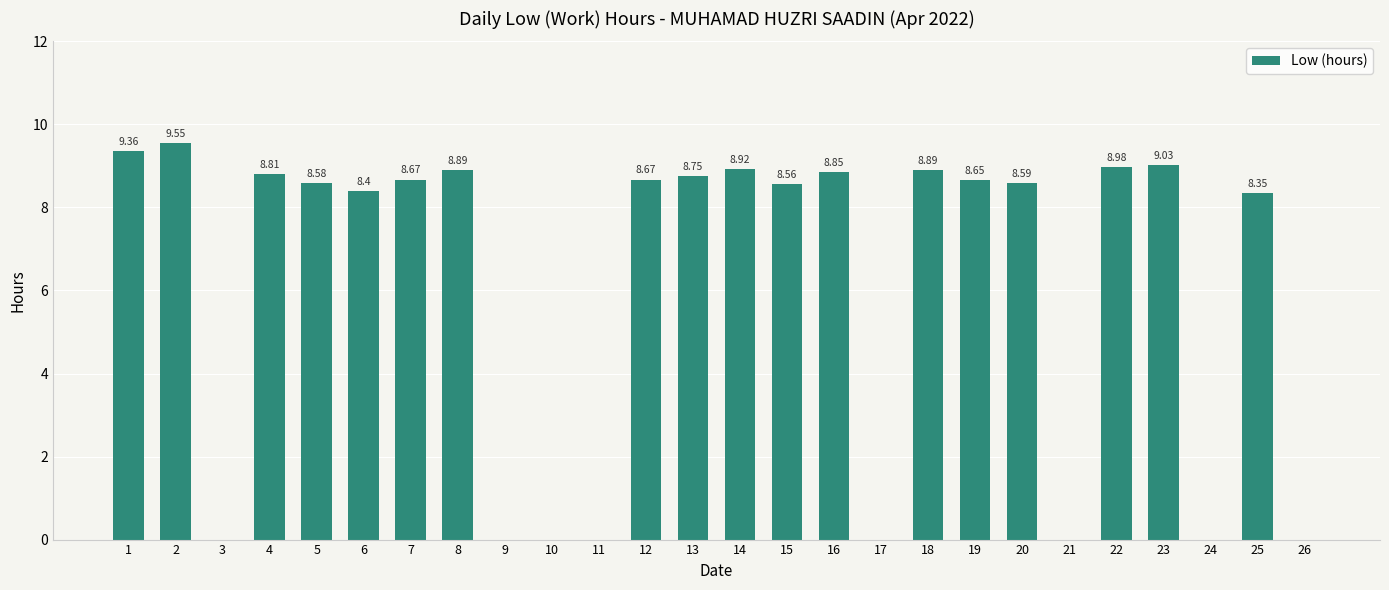

What is the sum of all values?

158.5